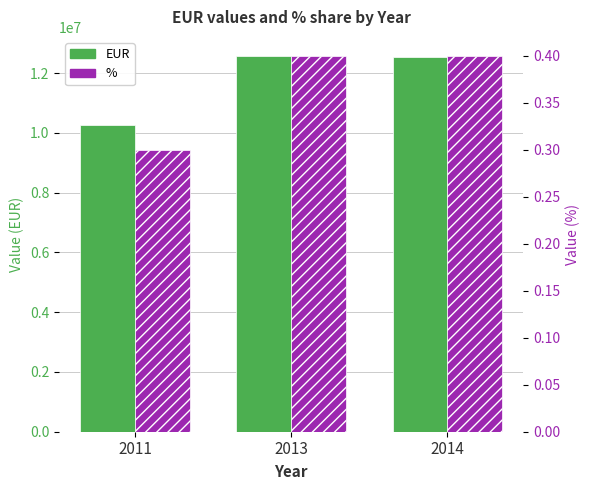

Does the chart contain stacked bars?

No